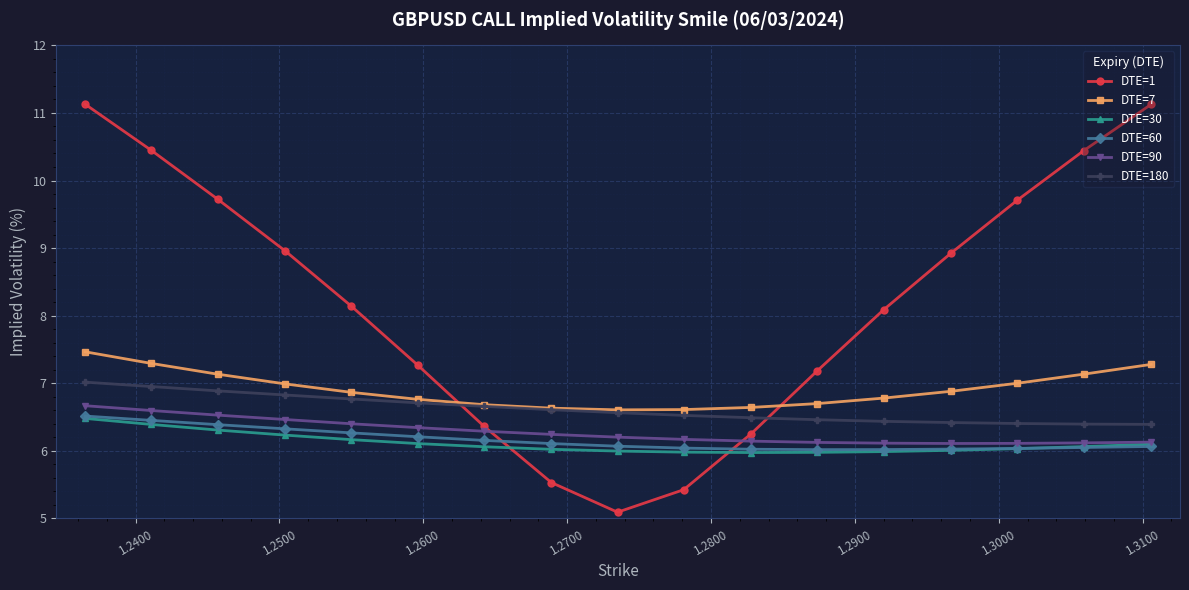

What is the value of the DTE=30 point at the 13th from the left?

6.0